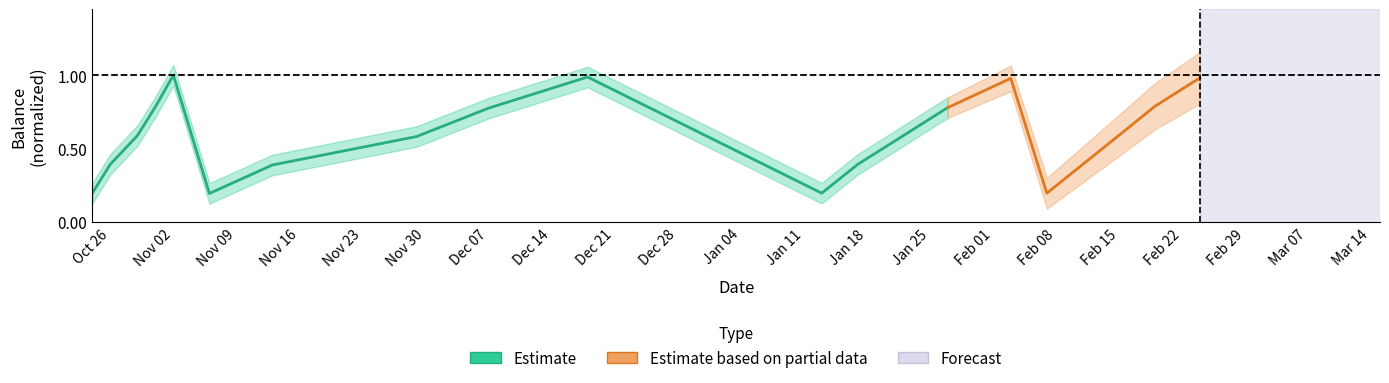

True or false: the data shows 1.0 at Dec 14.

False